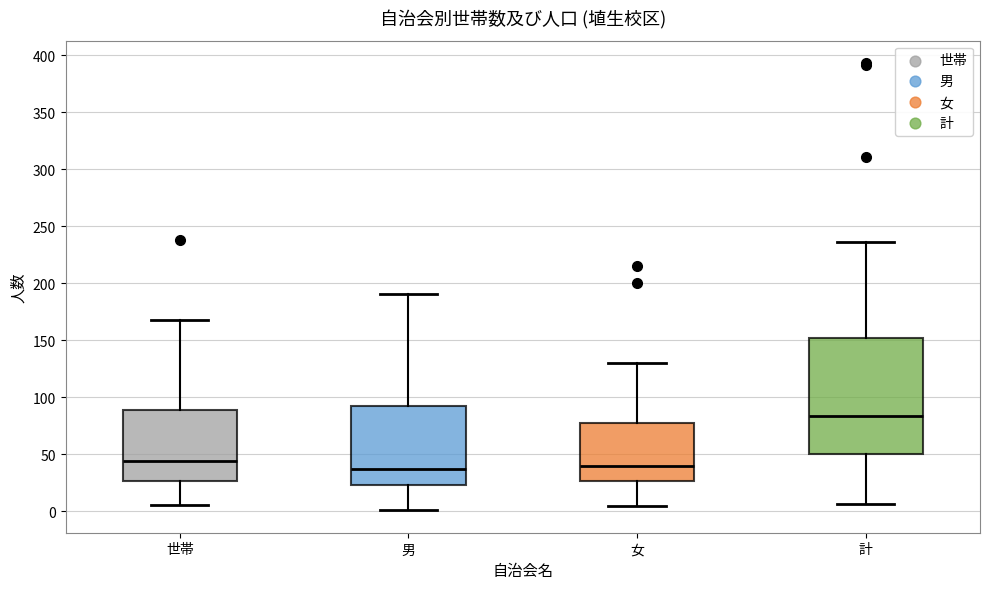

Which box is the tallest, from its lower edge to its upper edge?

計